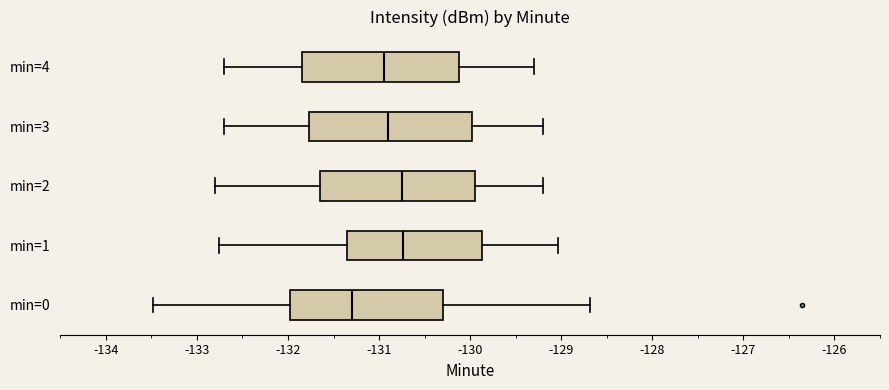

Where is the left edge of the box for min=4 on the x-axis? The values are not printed on the chart, so give them approximately, as read against the axis.

-131.8